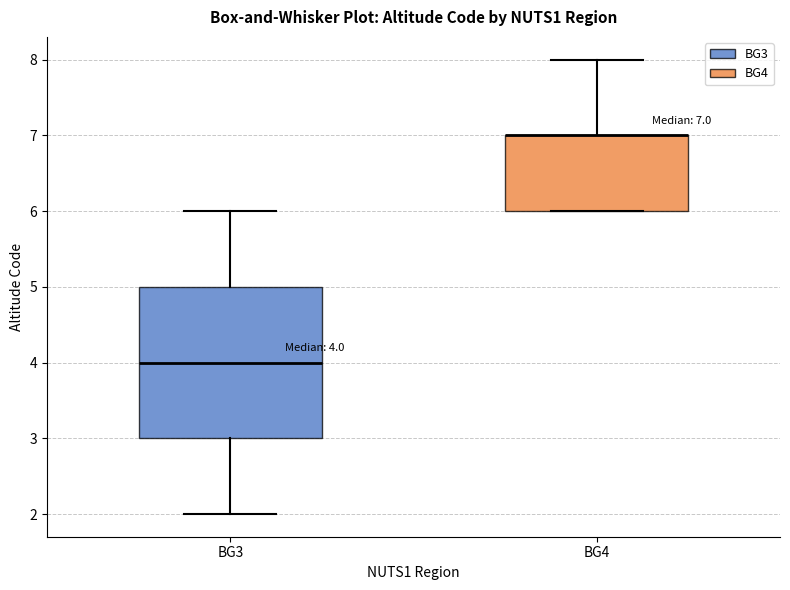

Comparing the boxes themselves (not the whiskers), which one is the tallest?

BG3